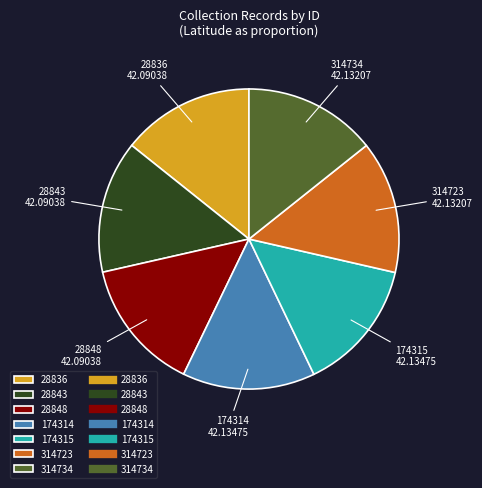

Is the sum of 314734 and 174315 greater than half?

No